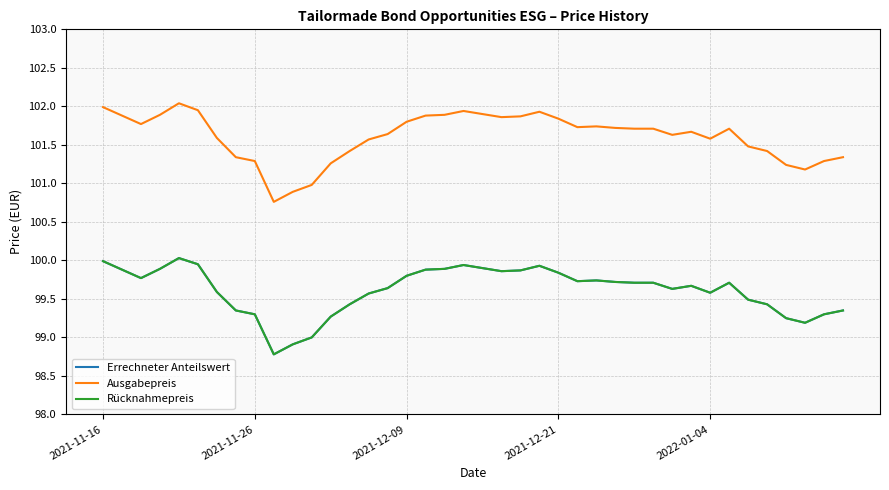

Is this an area chart (filled region under the line)?

No